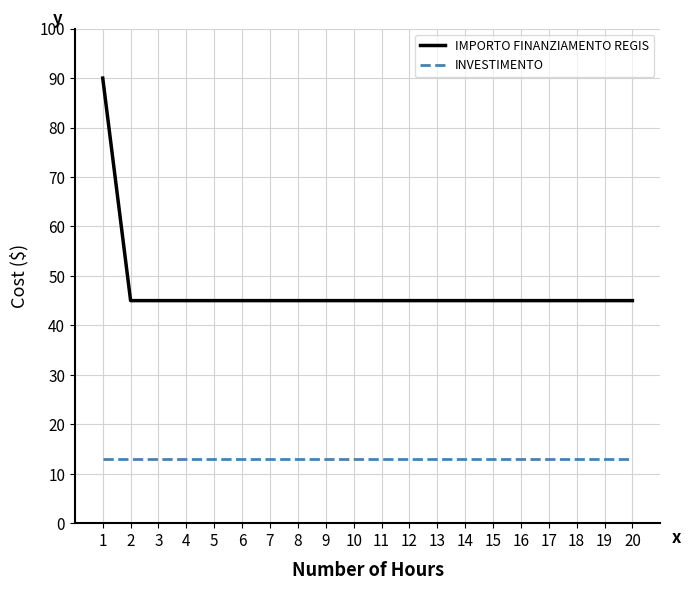

Which series has the widest spread of values?

IMPORTO FINANZIAMENTO REGIS